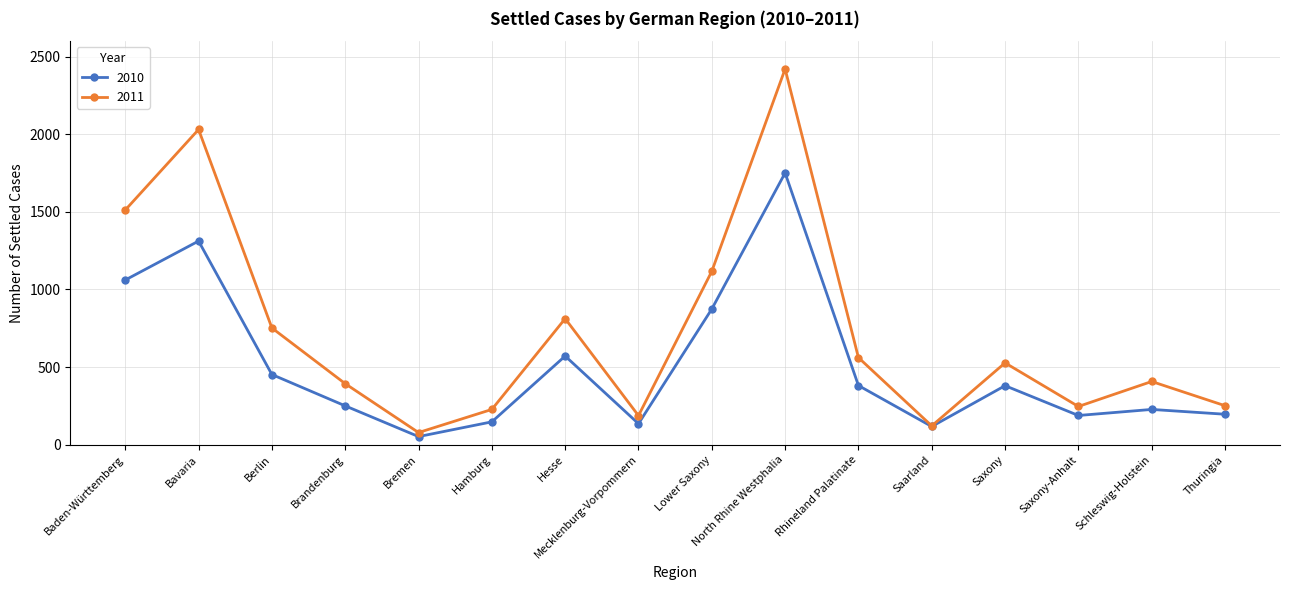

Is it true that 2011 equals 62 at Thuringia?

False